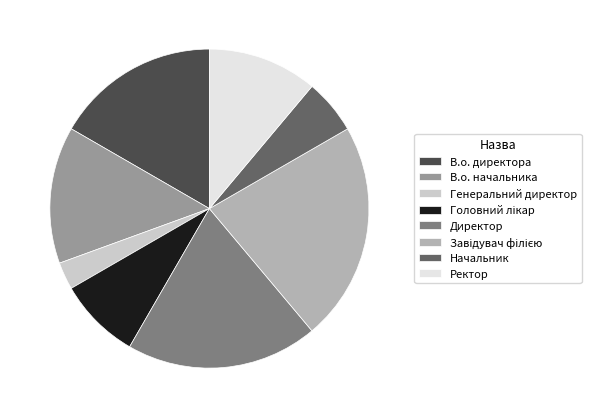

How many segments does this pie chart have?

8